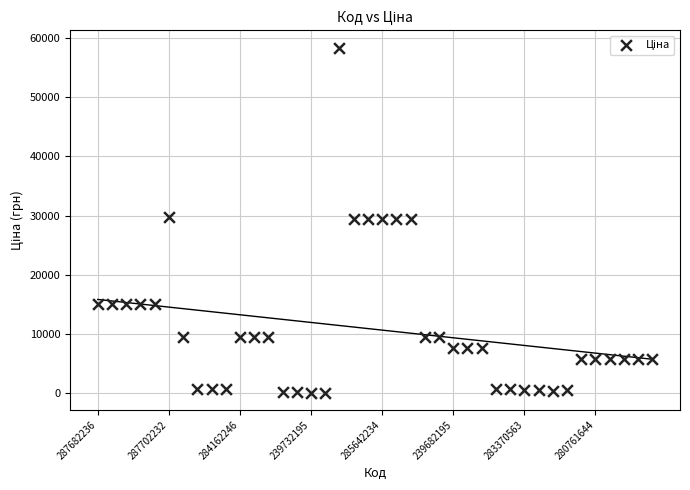

What is the range of Y values (max minus min)?

58369.5